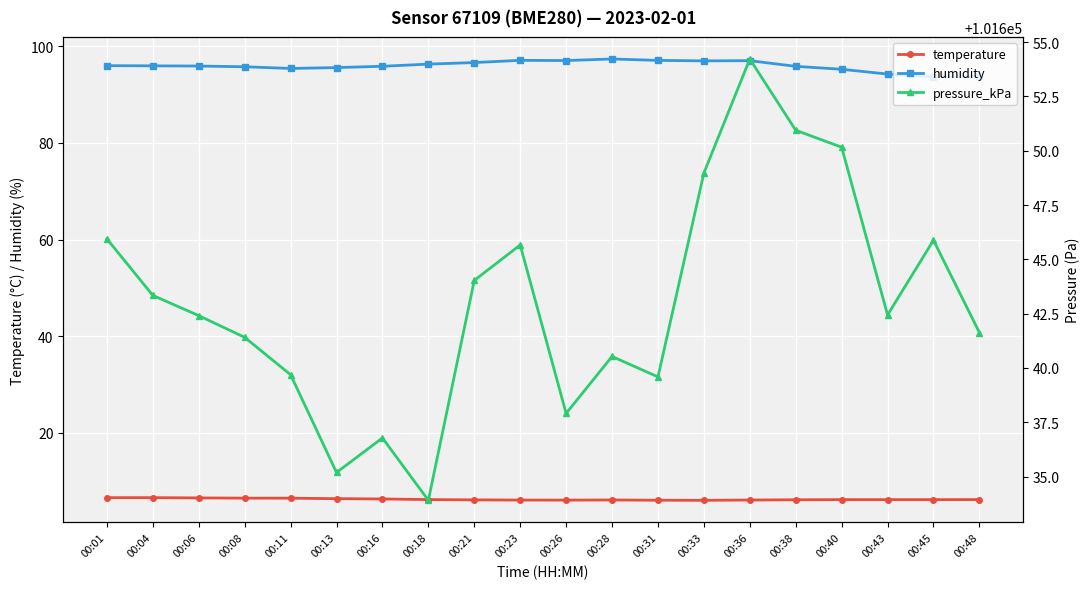

True or false: humidity and pressure_kPa cross at least once.

False